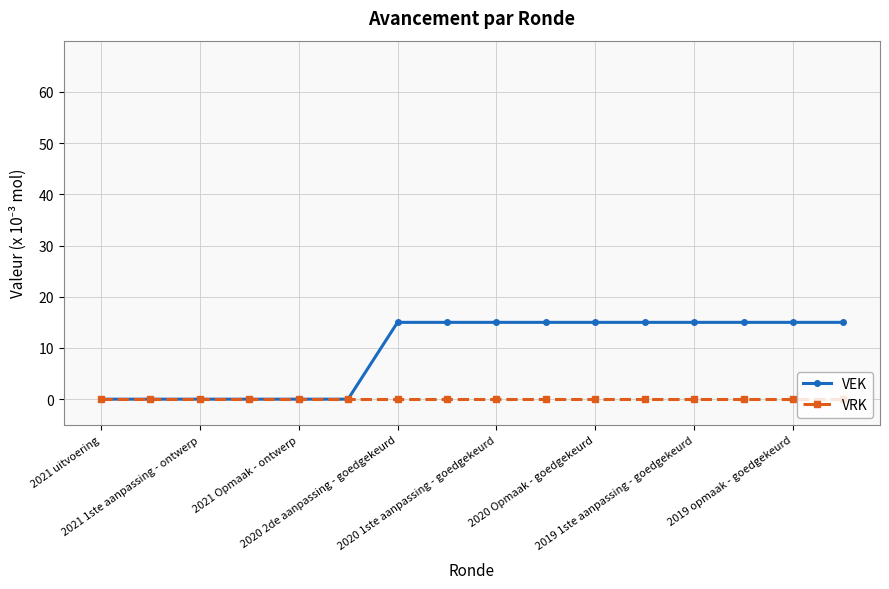

Does the chart display data point markers on the line(s)?

Yes